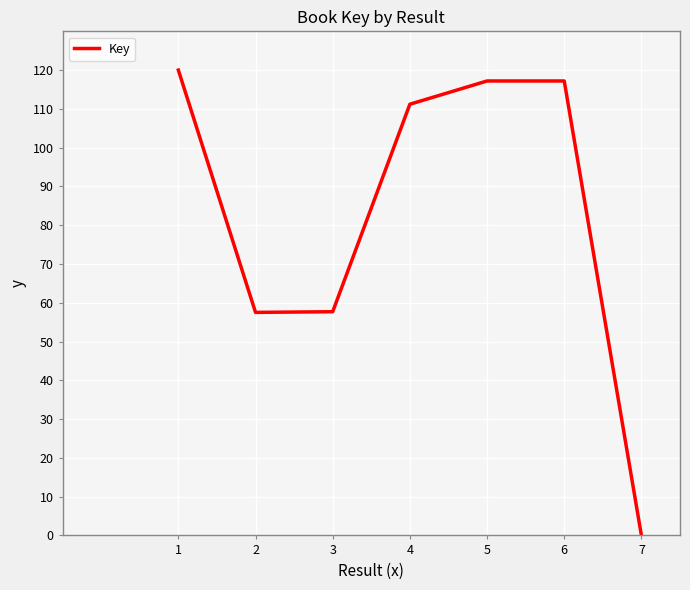

How many interior local valleys (lower than both neighbors) does the data have?

1